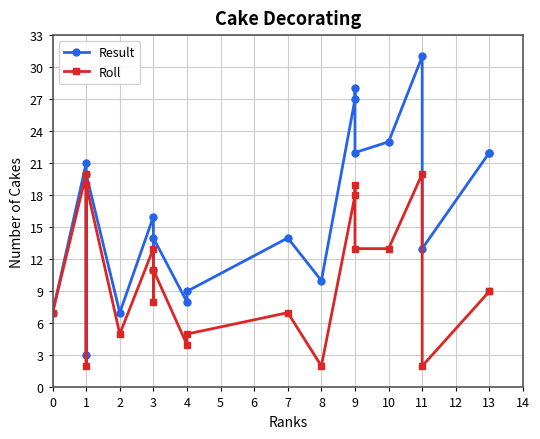

What is the value of the Result point at the 13th from the left?

27